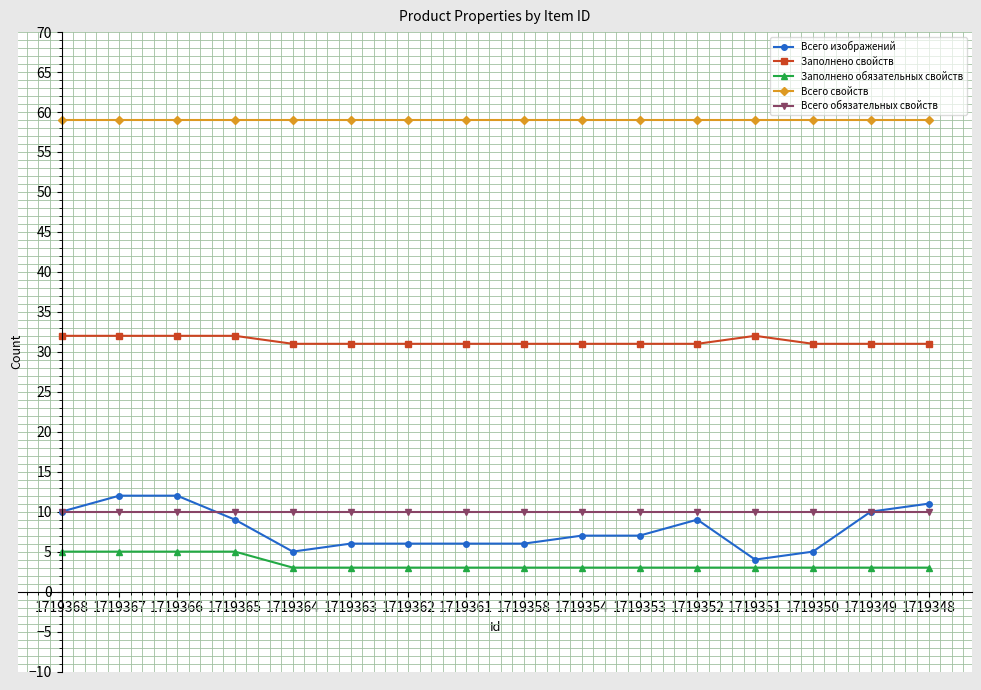

Is the value of Заполнено свойств at 1719353 greater than the value of Всего обязательных свойств at 1719349?

Yes